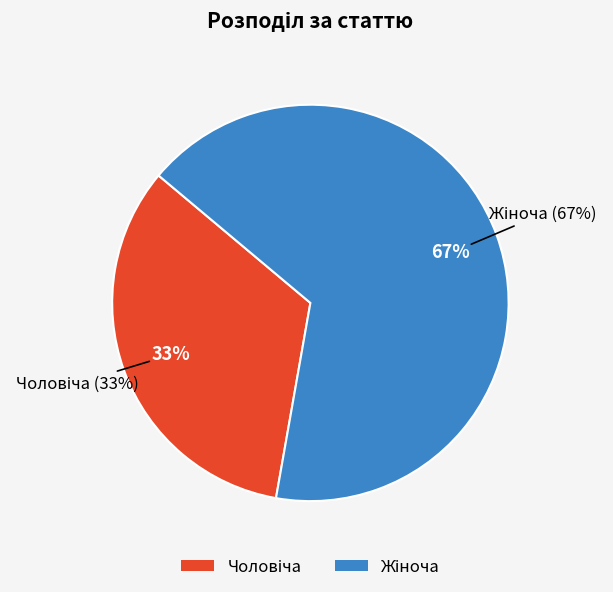

Is the sum of Жіноча and Чоловіча greater than half?

Yes